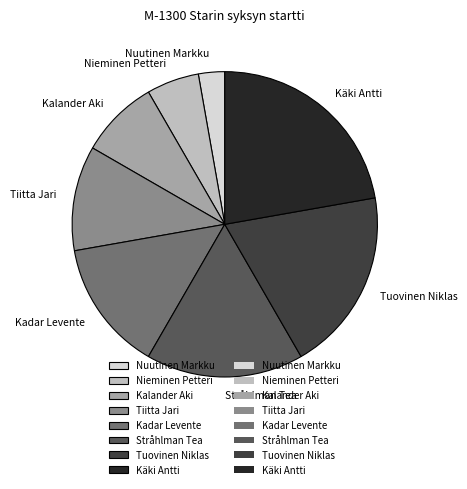

Is Kalander Aki the majority of the pie?

No